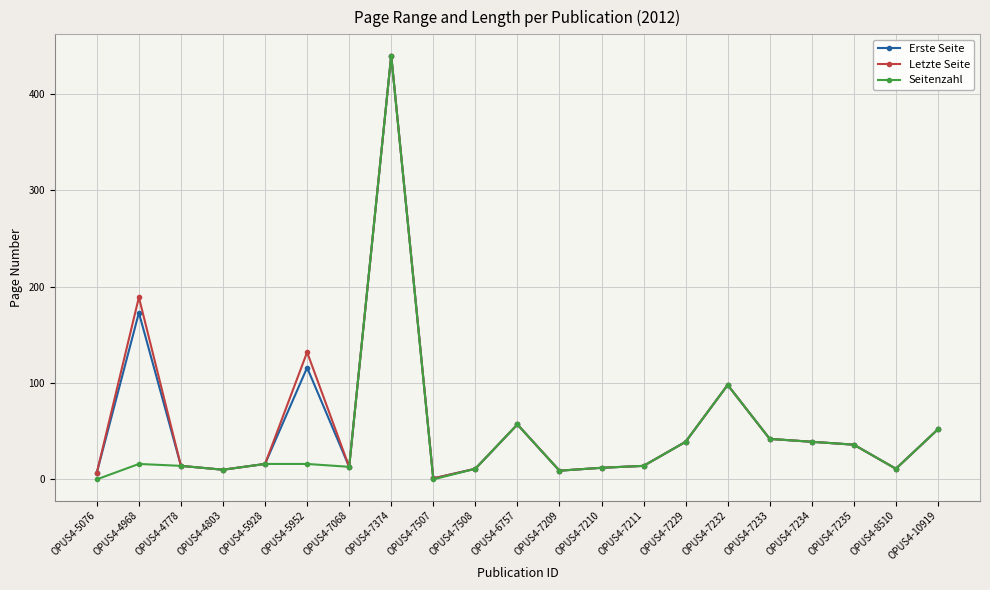

True or false: Letzte Seite has more than 2 points higher than both neighbors.

True